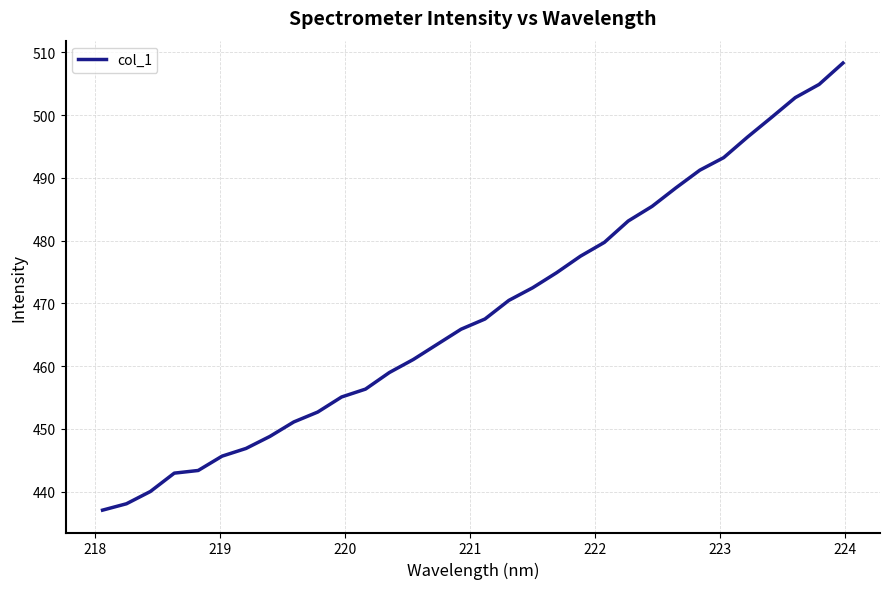

Does the chart display data point markers on the line(s)?

No